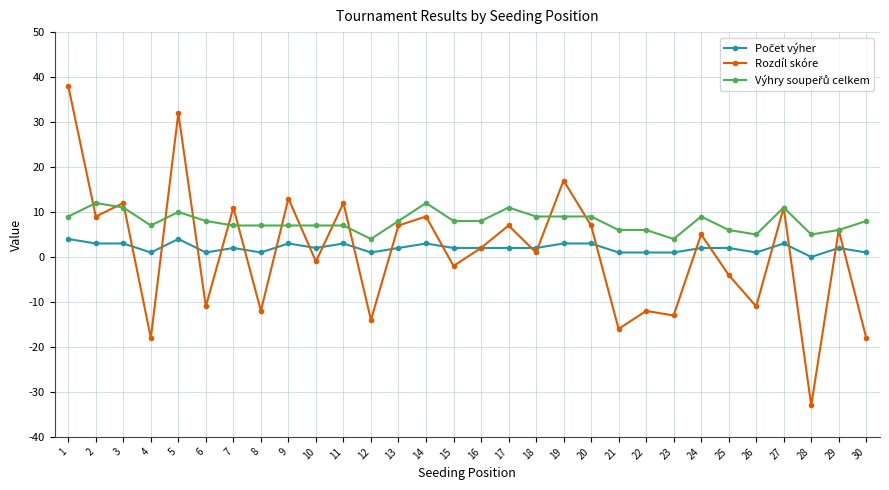

Which series has the largest range (max minus min)?

Rozdíl skóre